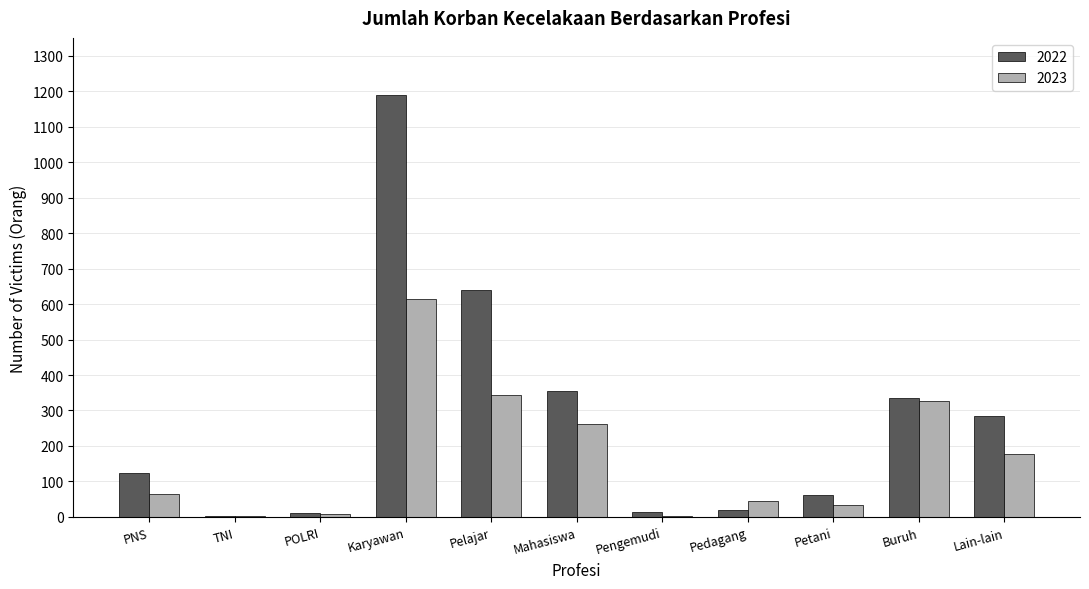

Which category has the highest value in the 2023 series?

Karyawan